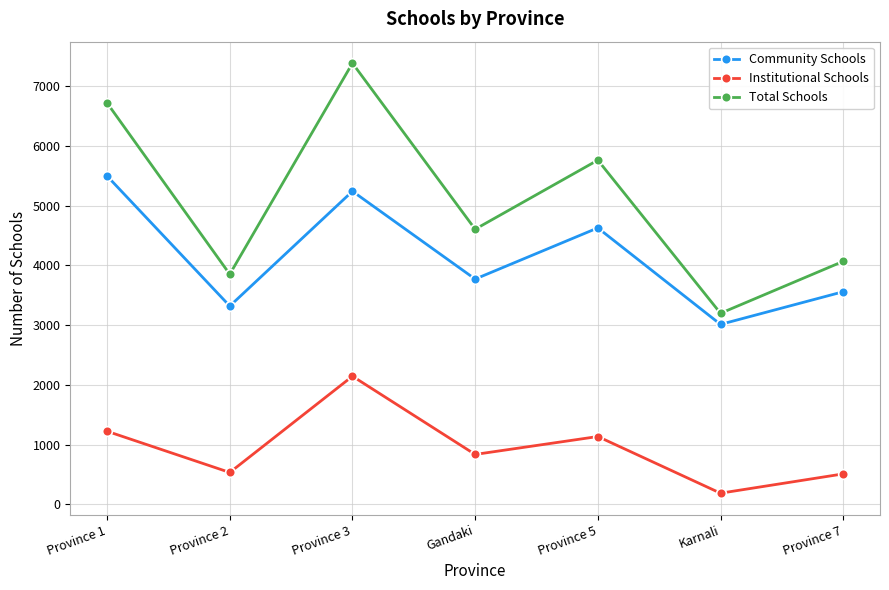

The value of Institutional Schools at Province 1 is 1223. True or false?

True